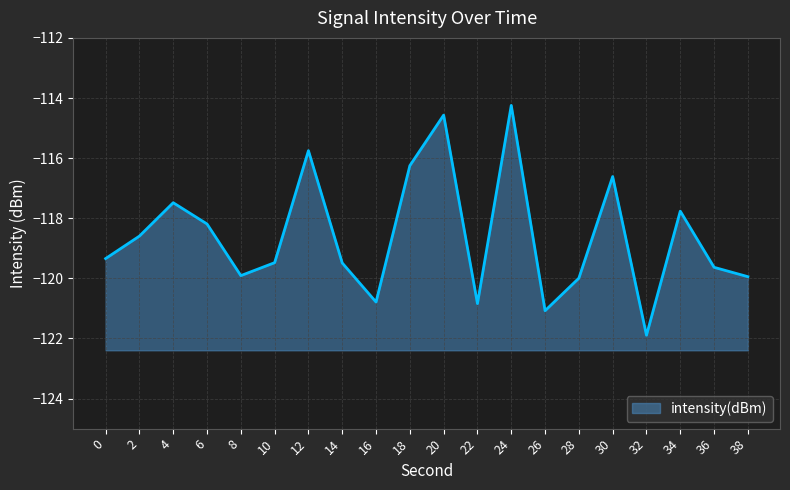

List the labels in order of value, largest first.

24, 20, 12, 18, 30, 4, 34, 6, 2, 0, 10, 14, 36, 8, 38, 28, 16, 22, 26, 32